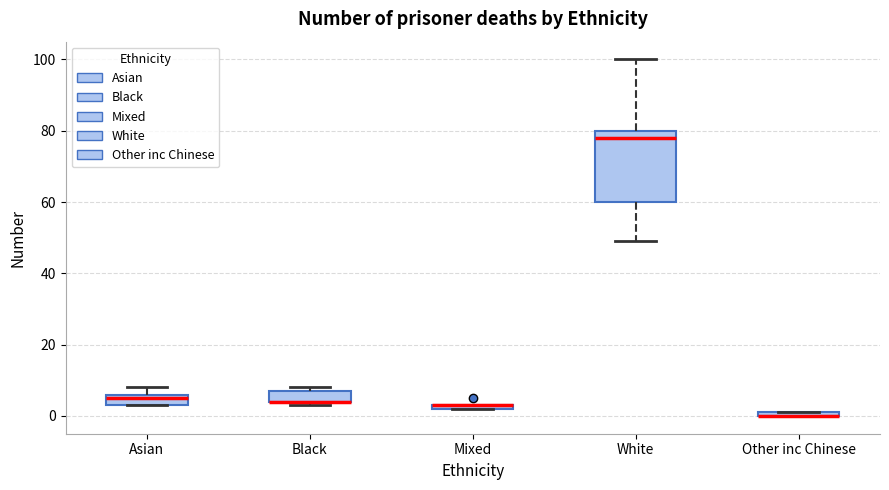

Comparing the boxes themselves (not the whiskers), which one is the tallest?

White